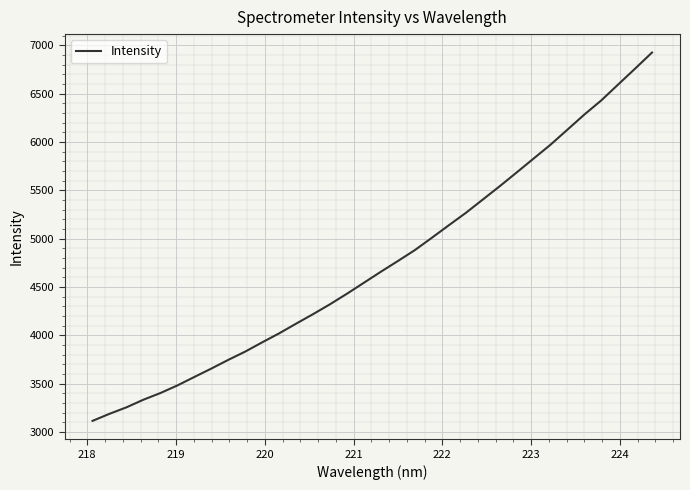

What is the difference between the maximum and minimum values?

3810.4